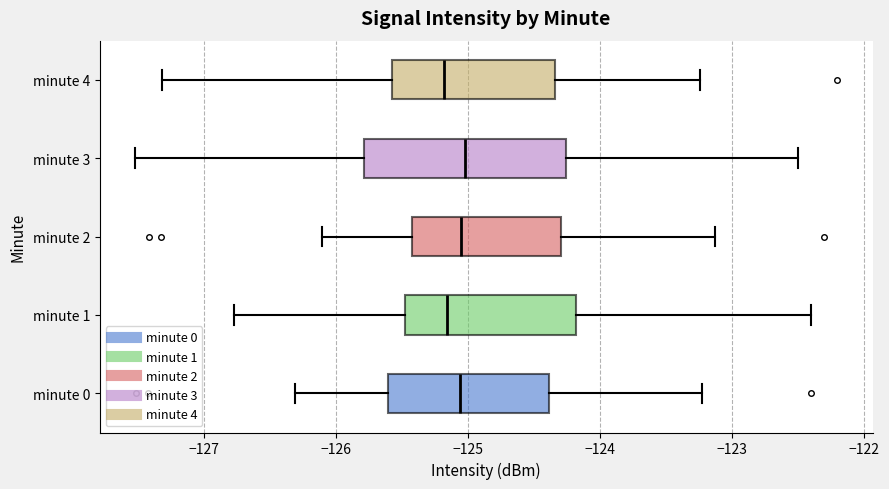

Reading bottom to top, transcribe this box plot: for each box, give where its median line is, the range the box spans, and where its two whiskers end, as read against the x-axis. The values are not printed on the chart, so give them approximately, as read against the axis.

minute 0: median -125.1, box -125.6 to -124.4, whiskers -126.3 to -123.2
minute 1: median -125.2, box -125.5 to -124.2, whiskers -126.8 to -122.4
minute 2: median -125.0, box -125.4 to -124.3, whiskers -126.1 to -123.1
minute 3: median -125.0, box -125.8 to -124.3, whiskers -127.5 to -122.5
minute 4: median -125.2, box -125.6 to -124.3, whiskers -127.3 to -123.2